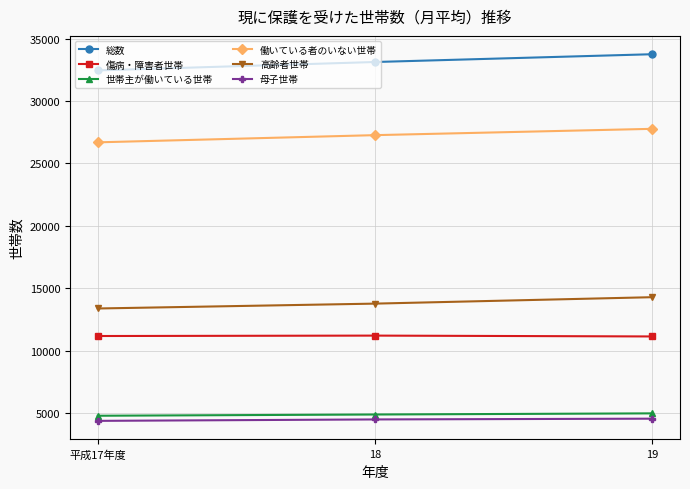

List the series in order of their peak value, lowest first.

母子世帯, 世帯主が働いている世帯, 傷病・障害者世帯, 高齢者世帯, 働いている者のいない世帯, 総数